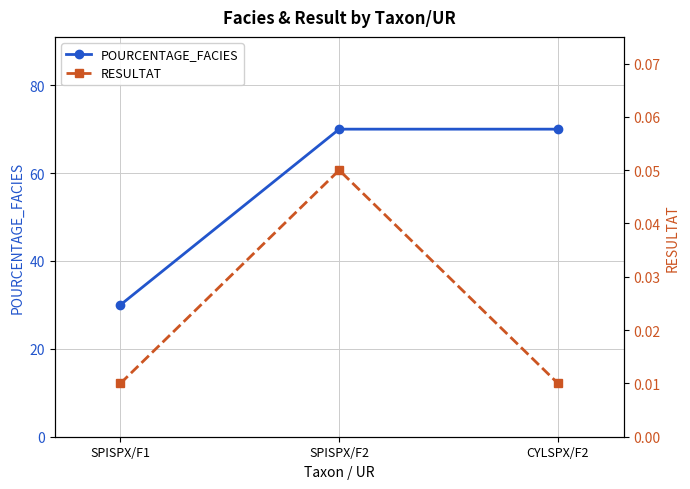

Reading right to left, what are all the values shown in this chart?

POURCENTAGE_FACIES: 70.0	70.0	30.0
RESULTAT: 0.0	0.1	0.0